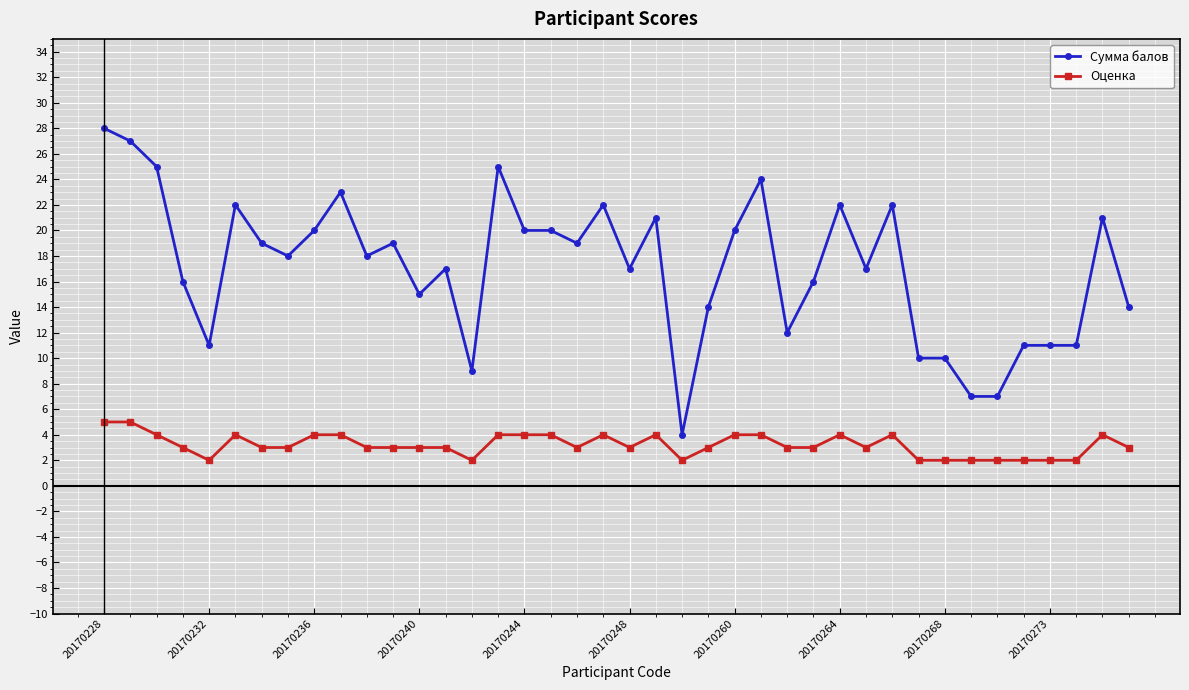

True or false: Сумма балов has more than 0 points higher than both neighbors.

True